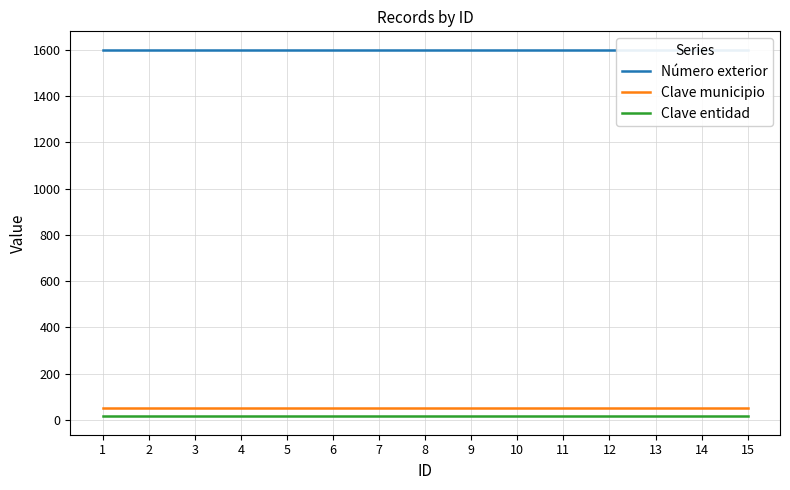

Which has a higher value, 2 or 1?

2